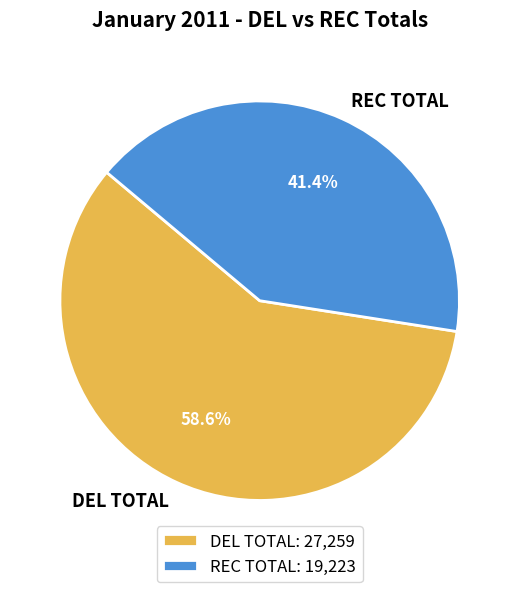

Which has a higher value, REC TOTAL or DEL TOTAL?

DEL TOTAL